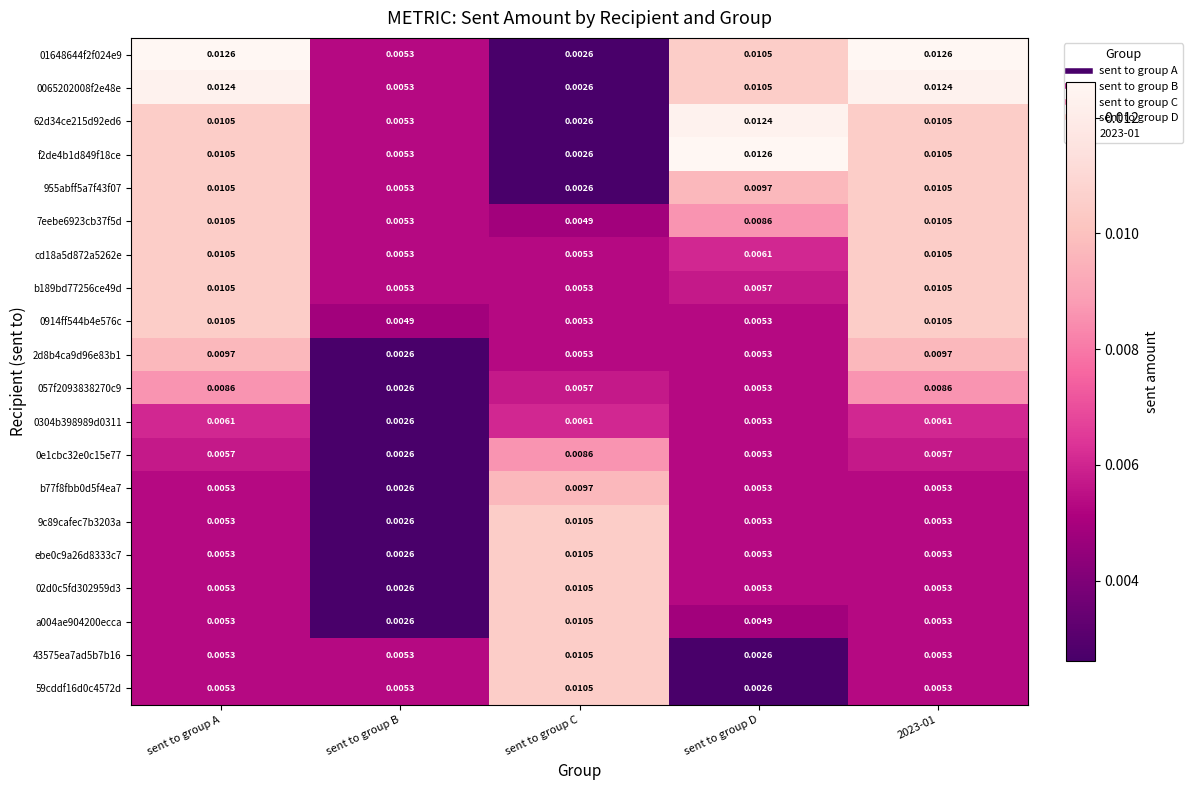

At how many categories does at least one series exceed 0?

5